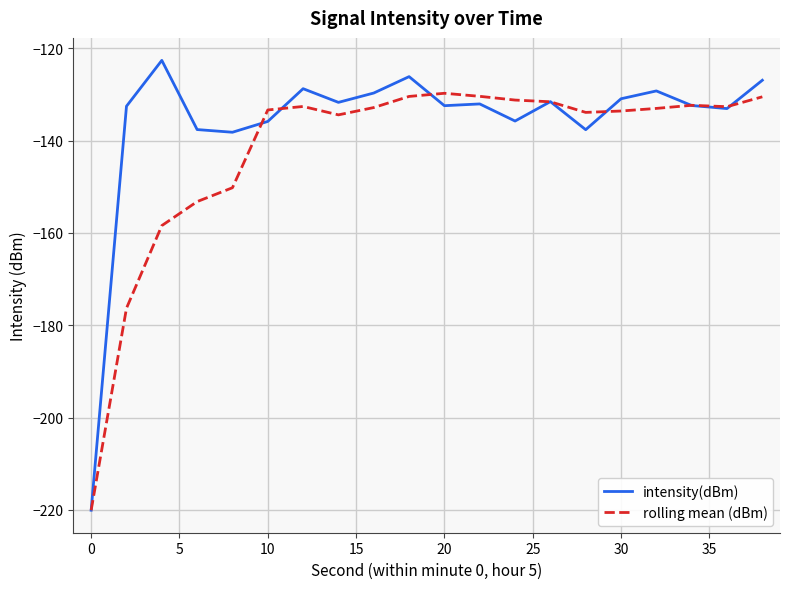

Which series has the largest total across all categories?

intensity(dBm)